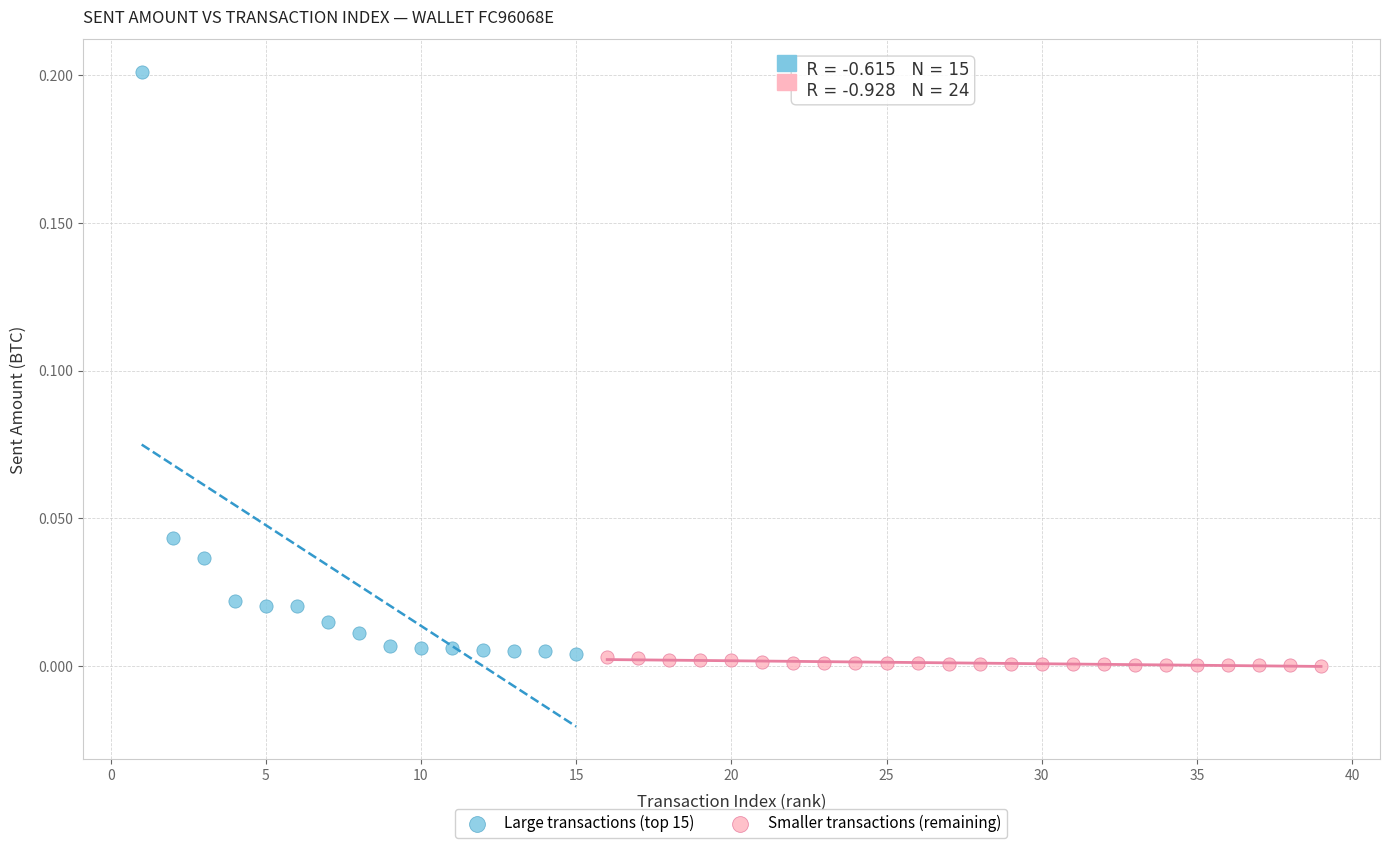

Which series reaches the maximum Y coordinate?

Large transactions (top 15)